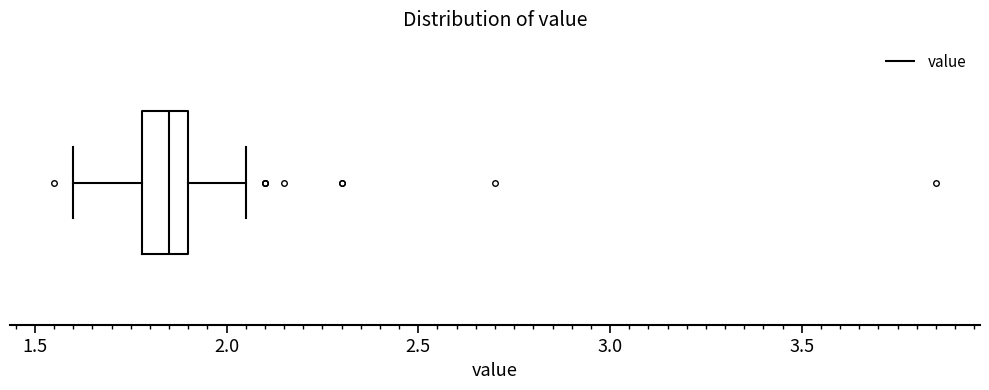

Transcribe this box plot: give where the median line is, the range the box spans, and where the two whiskers end, as read against the x-axis. The values are not printed on the chart, so give them approximately, as read against the axis.

median 1.85, box 1.80 to 1.90, whiskers 1.60 to 2.05